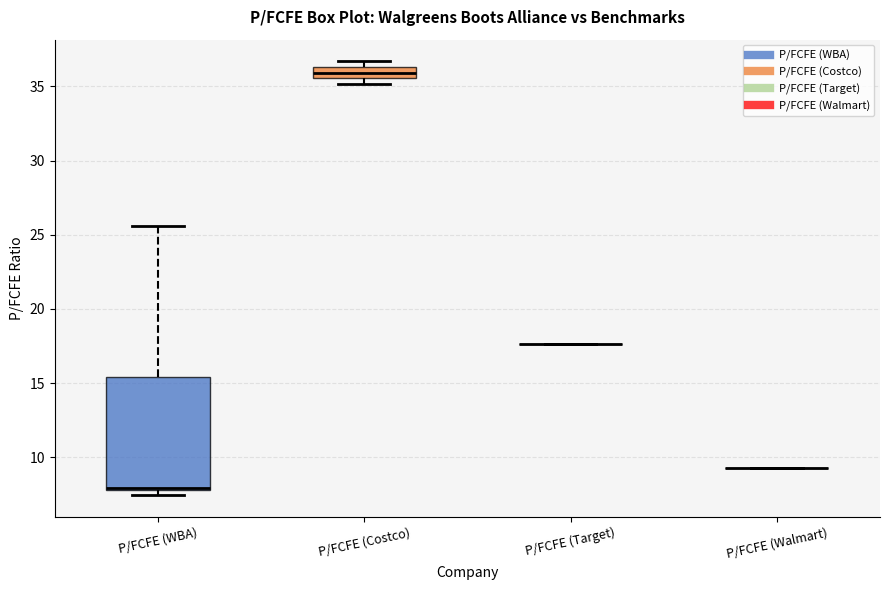

Which box is the tallest, from its lower edge to its upper edge?

P/FCFE (WBA)